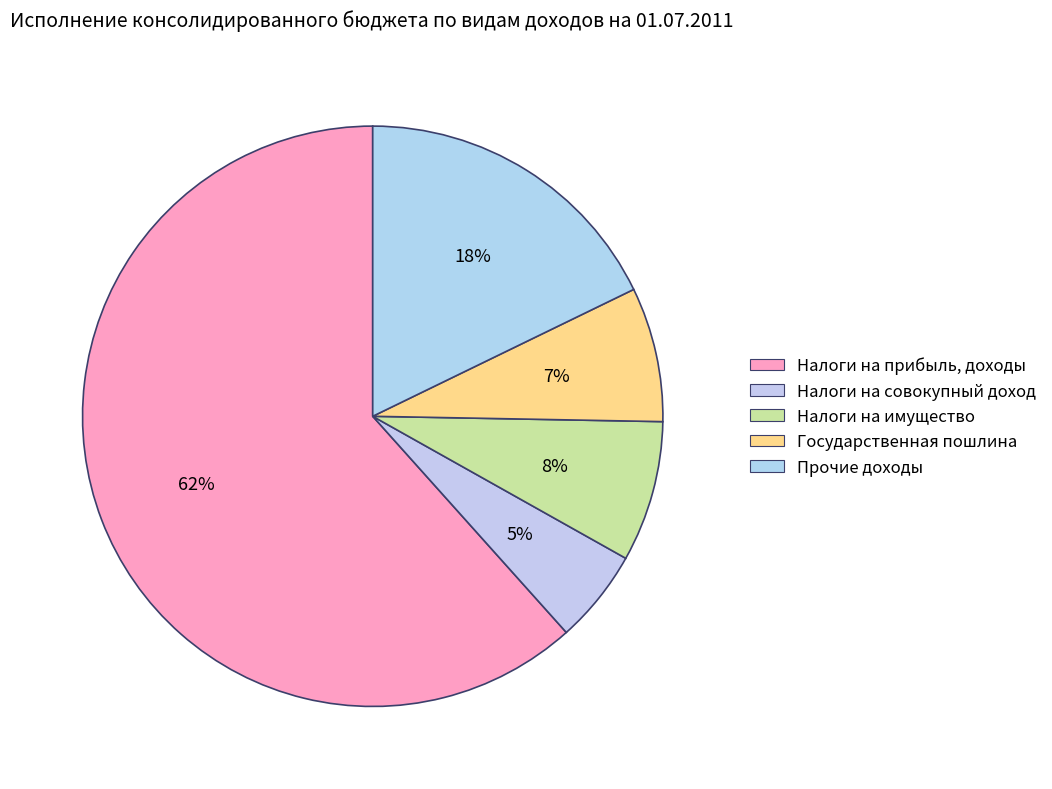

Is there any slice that represents more than half of the pie?

Yes